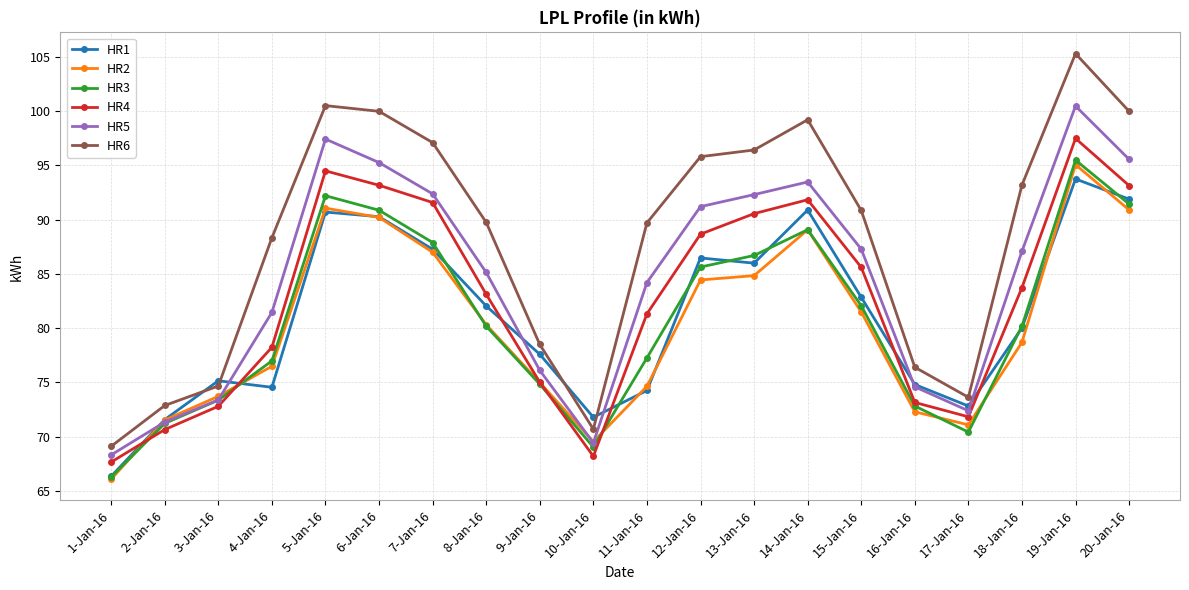

Rank the series by their maximum value, from lowest to highest.

HR1, HR2, HR3, HR4, HR5, HR6